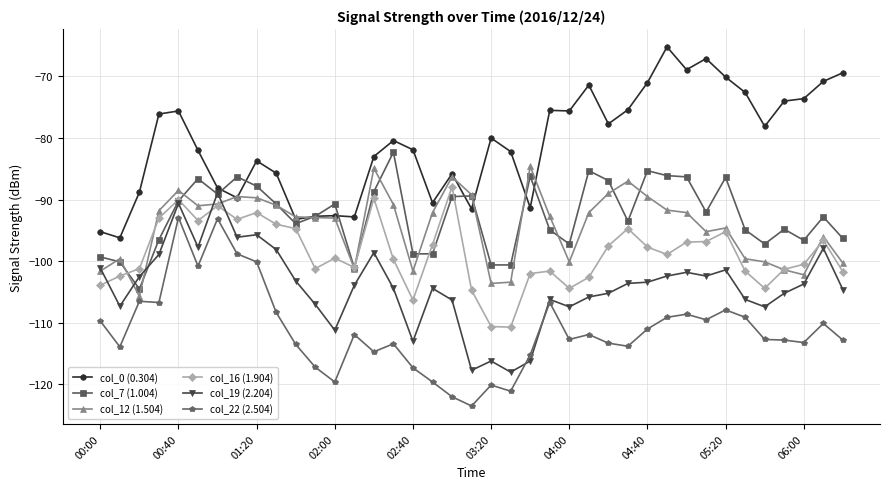

What are all the series names shown in the legend?

col_0 (0.304), col_7 (1.004), col_12 (1.504), col_16 (1.904), col_19 (2.204), col_22 (2.504)